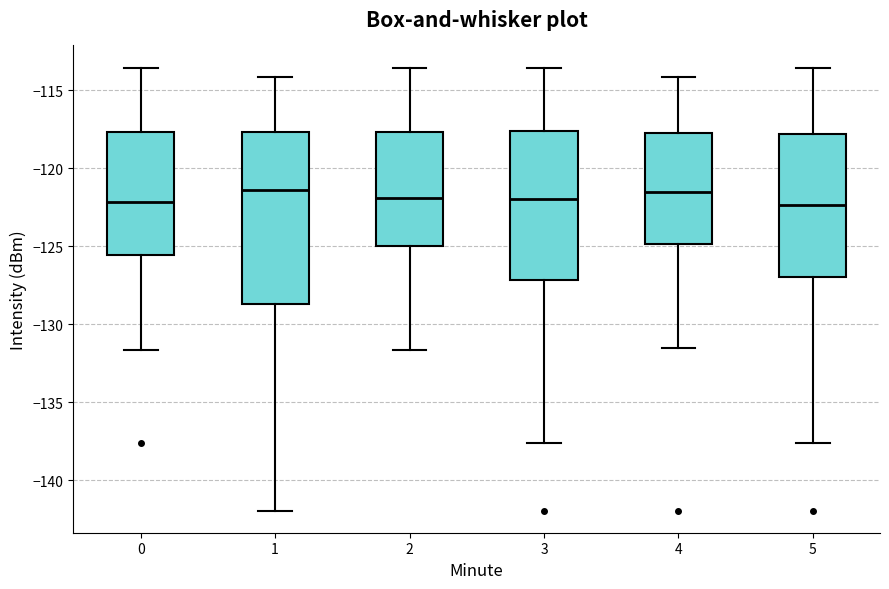

Where does the median line of the box at x = 2 sit on the y-axis? The values are not printed on the chart, so give them approximately, as read against the axis.

-122.0